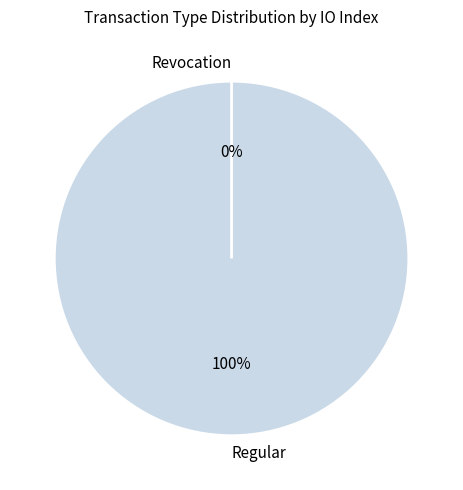

How many segments does this pie chart have?

2